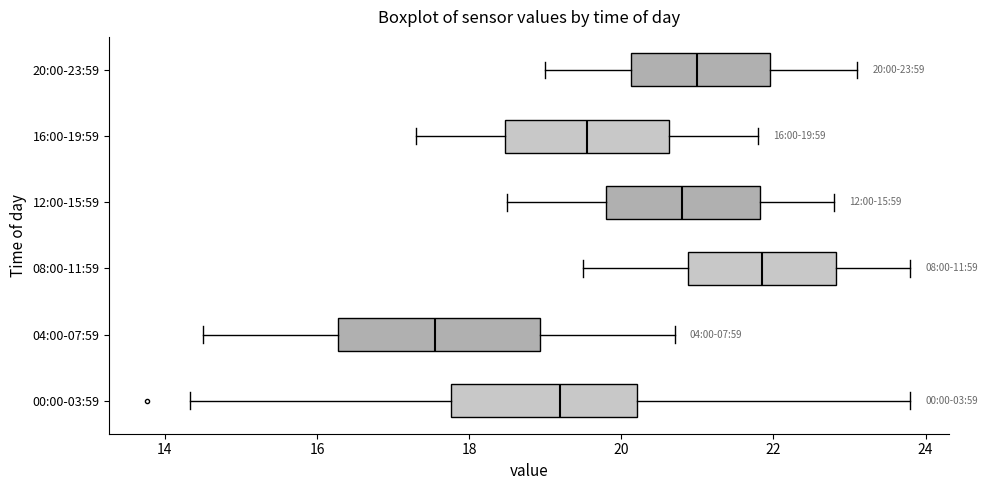

Which box is the widest, from its left edge to its right edge?

04:00-07:59